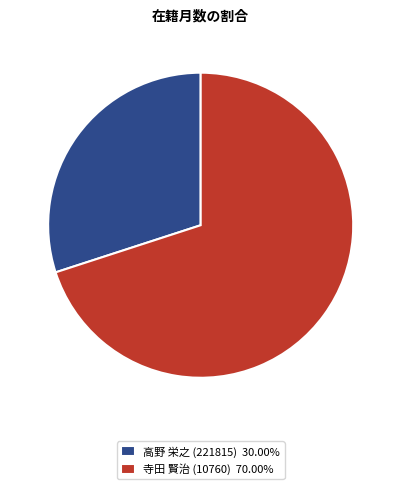

What is the ratio of the value at 寺田 賢治 (10760) 70.00% to the value at 高野 栄之 (221815) 30.00%?

2.3